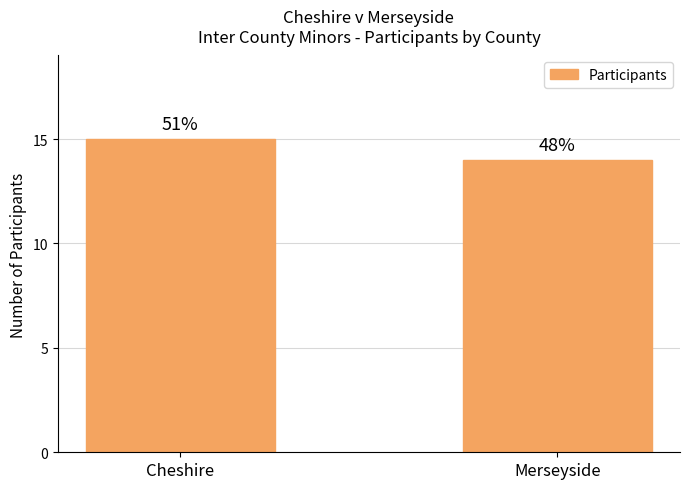

What is the label of the 1st bar from the right?

Merseyside